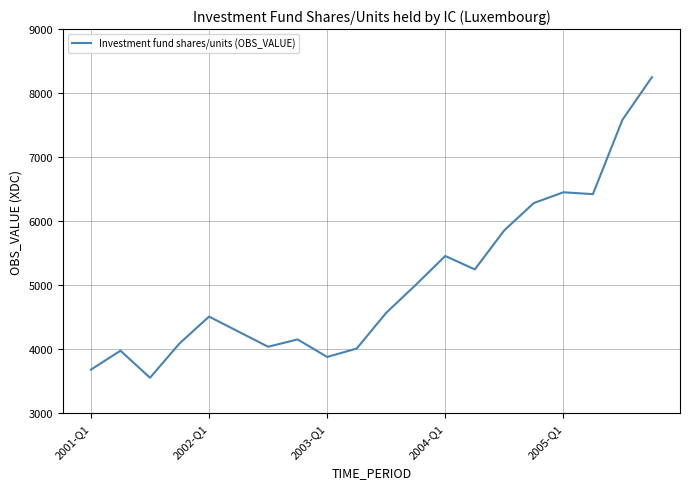

What is the smallest value displayed?

3555.3